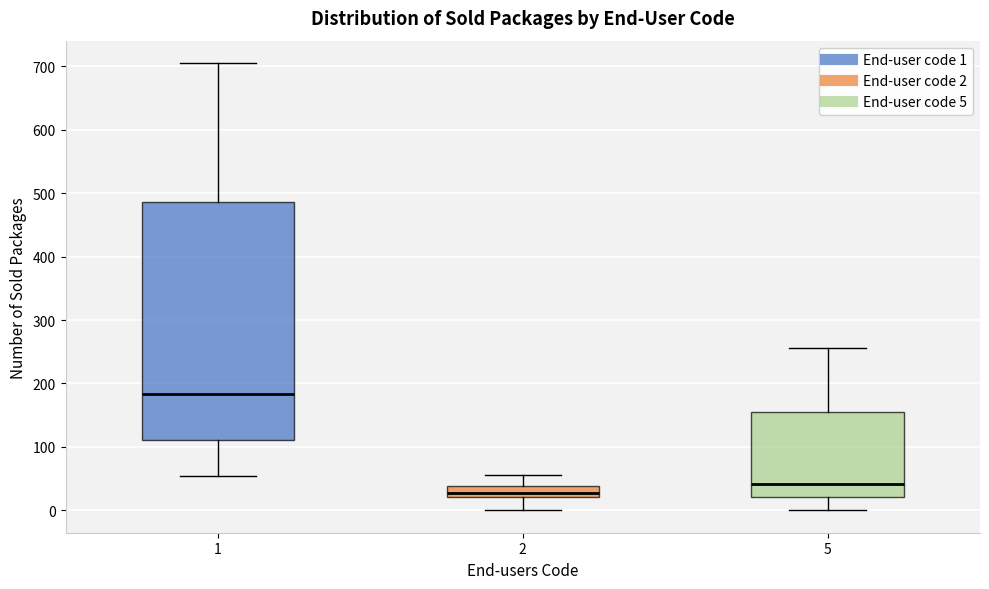

Which box has the highest median line?

1